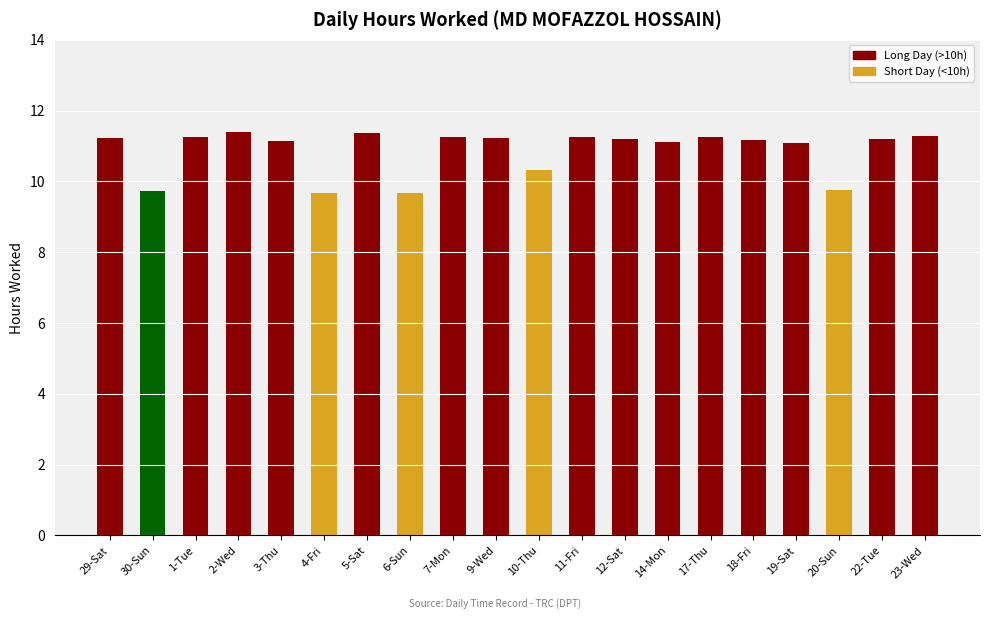

What position from the left is 5-Sat?

7